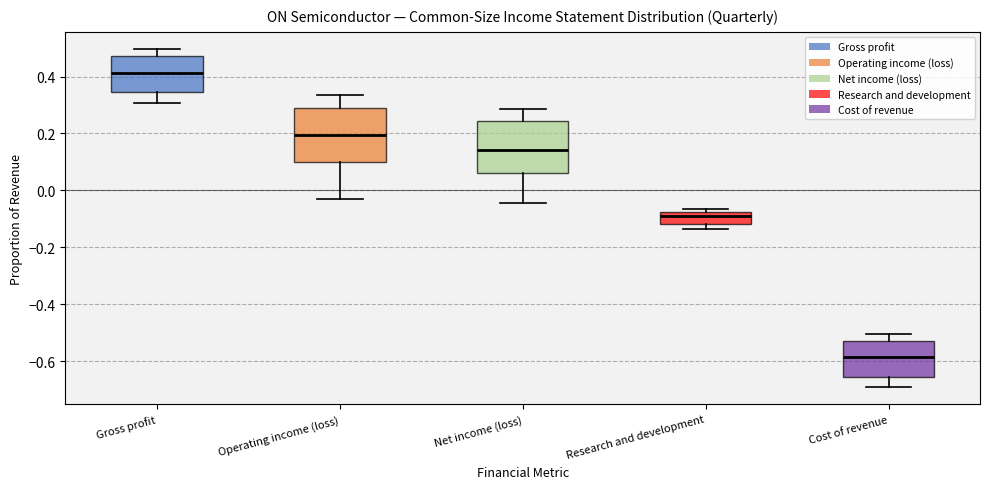

Reading left to right, read every box against the y-axis: the position of its median line, the range the box covers, and the ends of its whiskers. The values are not printed on the chart, so give them approximately, as read against the axis.

Gross profit: median 0.42, box 0.34 to 0.48, whiskers 0.30 to 0.50
Operating income (loss): median 0.20, box 0.10 to 0.28, whiskers -0.04 to 0.34
Net income (loss): median 0.14, box 0.06 to 0.24, whiskers -0.04 to 0.28
Research and development: median -0.08 (just below the box's upper edge), box -0.12 to -0.08, whiskers -0.14 to -0.06
Cost of revenue: median -0.58, box -0.66 to -0.52, whiskers -0.70 to -0.50